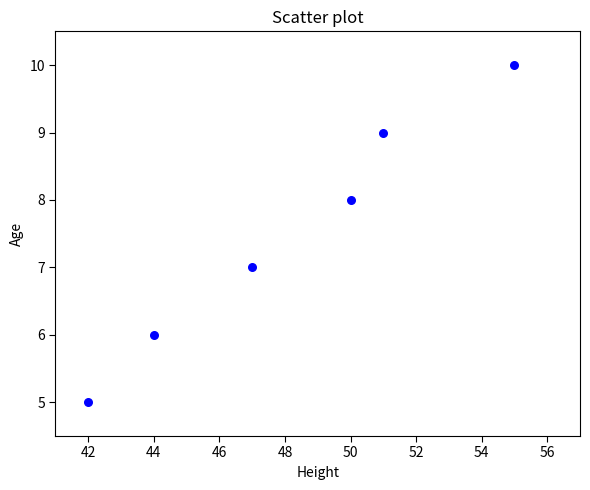

What is the average X value?

48